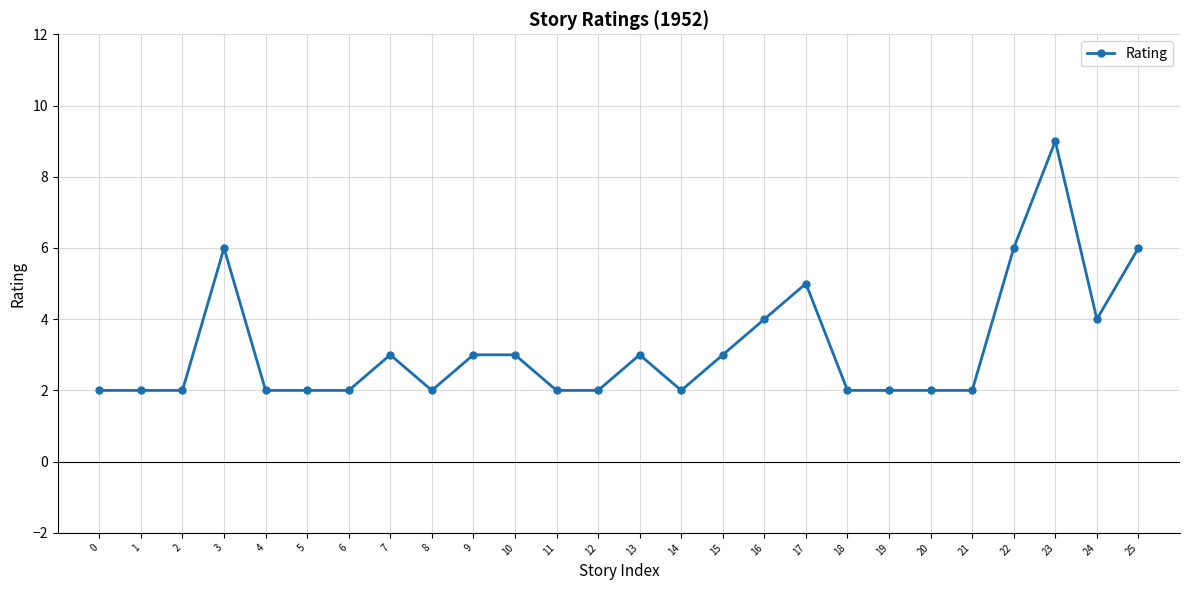

The chart shows a value of 3 at 7. True or false?

True